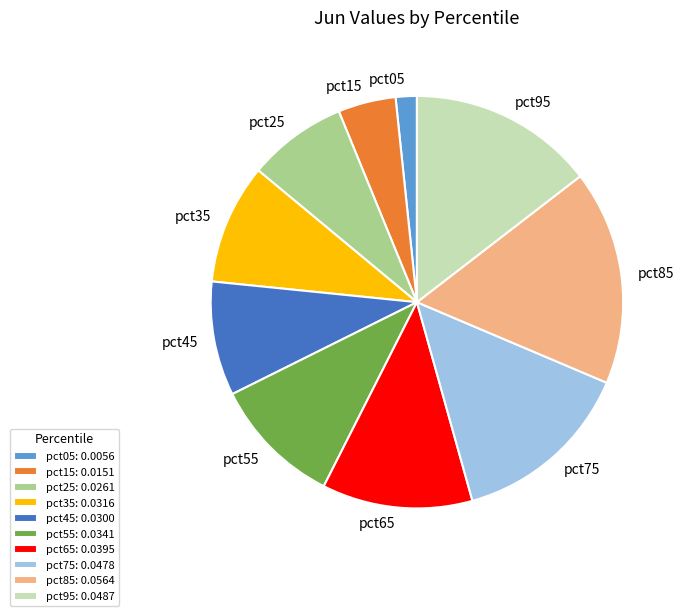

Do pct25 and pct05 together represent more than half of the pie?

No